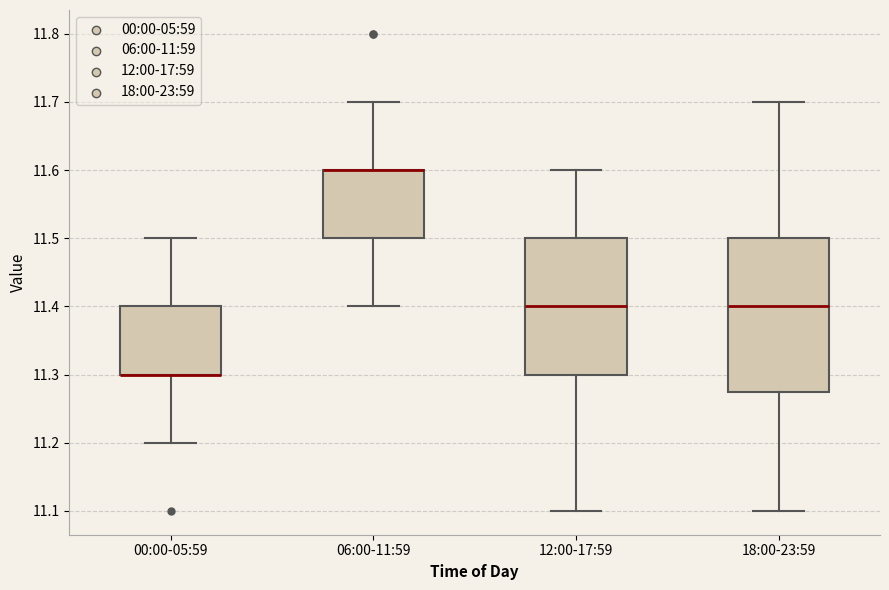

Comparing the boxes themselves (not the whiskers), which one is the tallest?

18:00-23:59